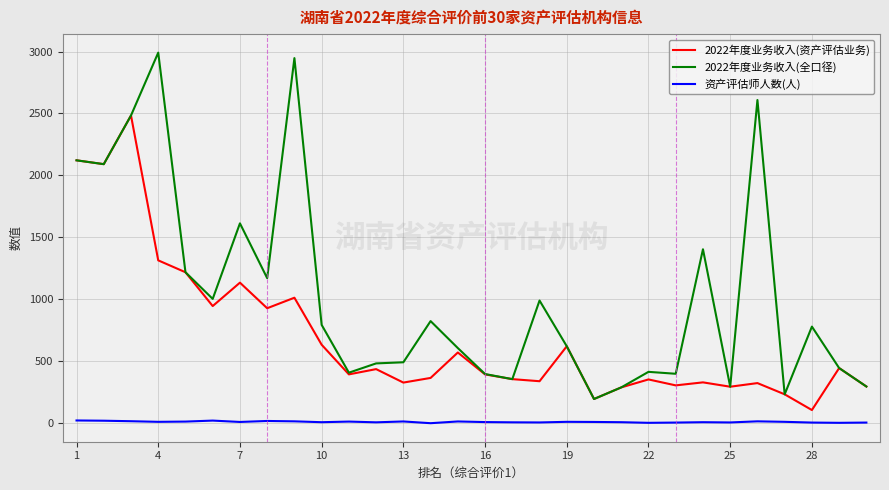

Rank the series by their maximum value, from lowest to highest.

资产评估师人数(人), 2022年度业务收入(资产评估业务), 2022年度业务收入(全口径)